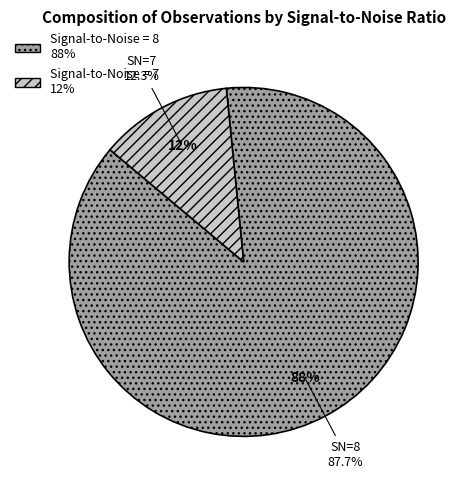

Is ch2_sn=8 the majority of the pie?

Yes